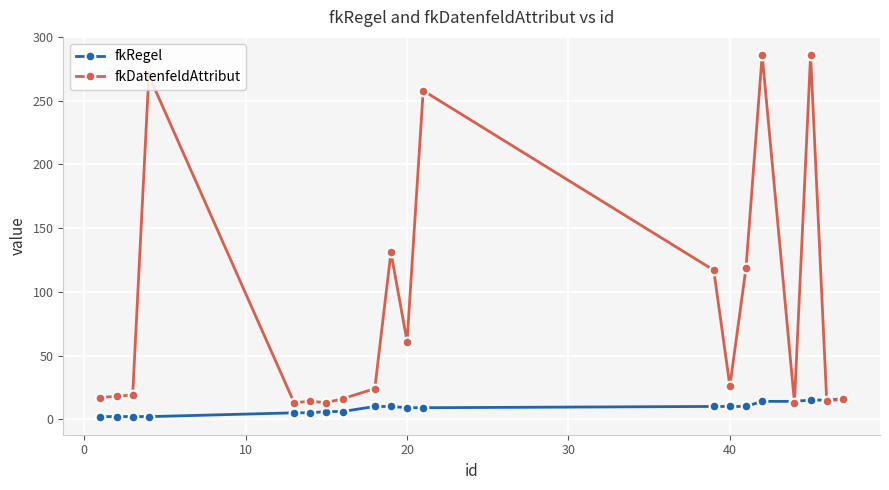

Which series has the largest total across all categories?

fkDatenfeldAttribut